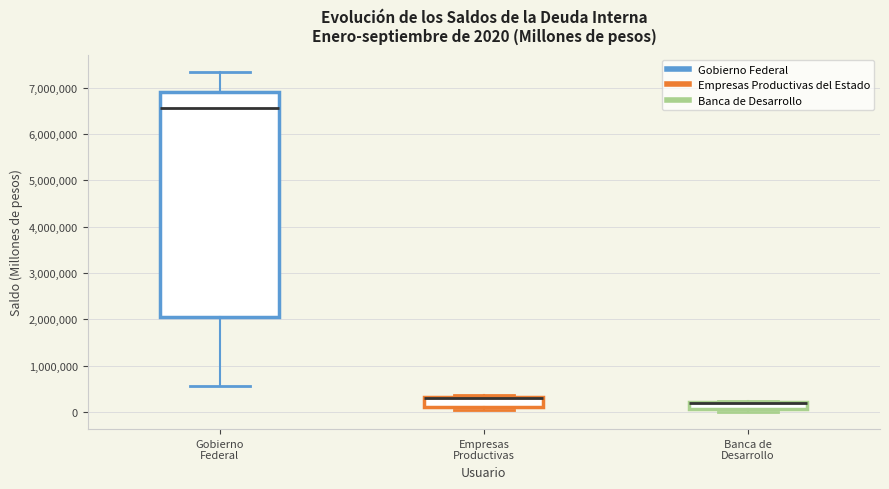

Which box is the tallest, from its lower edge to its upper edge?

Gobierno Federal